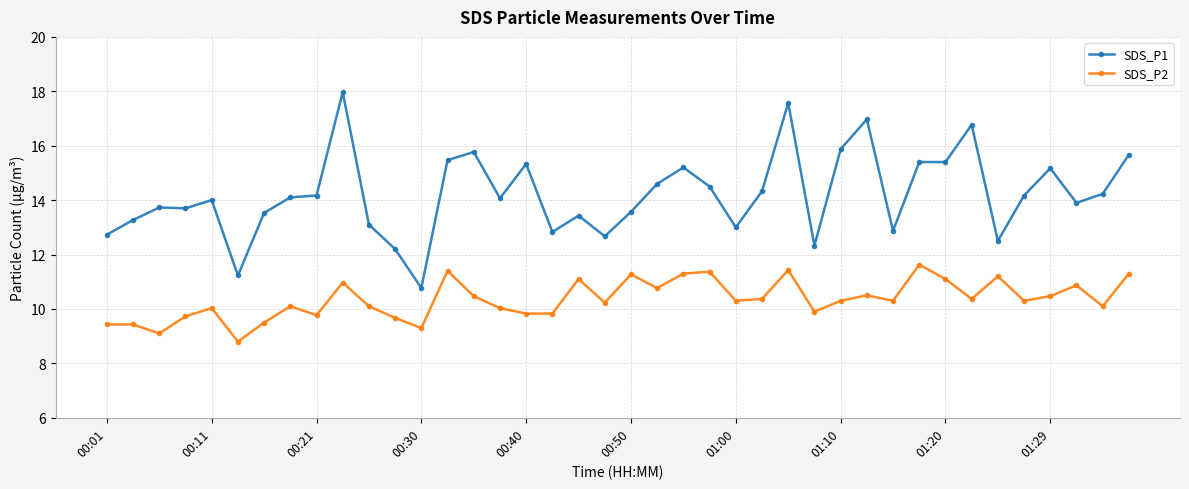

What is the maximum value for SDS_P2?

11.6